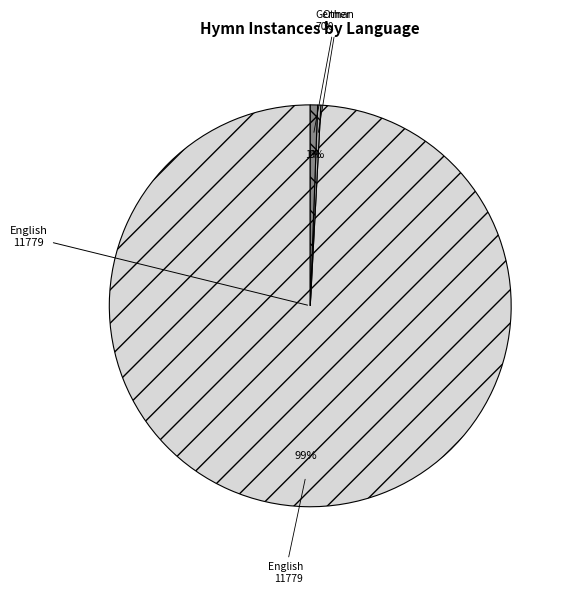

Which category accounts for the majority?

English